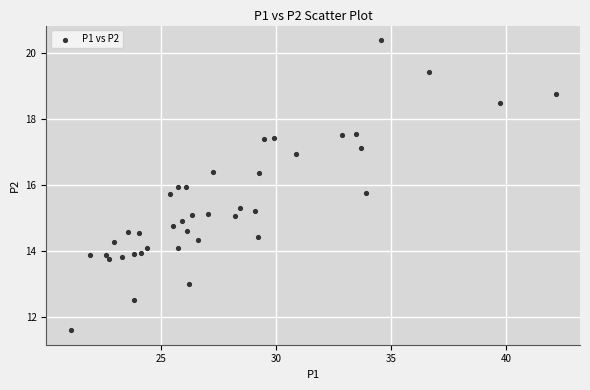

What is the range of X values (max minus min)?

21.1